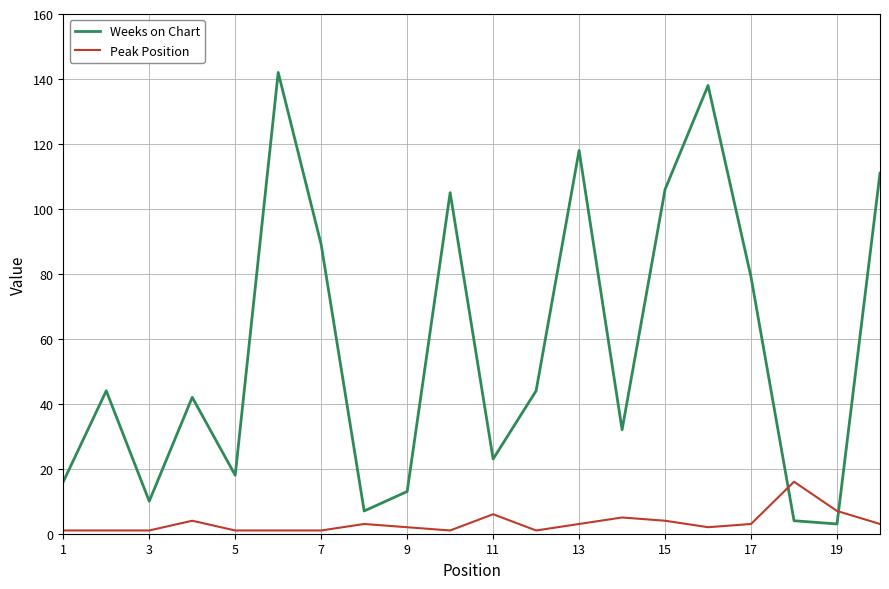

Reading left to right, extract all data points from this chart.

Weeks on Chart: 16	44	10	42	18	142	89	7	13	105	23	44	118	32	106	138	79	4	3	111
Peak Position: 1	1	1	4	1	1	1	3	2	1	6	1	3	5	4	2	3	16	7	3